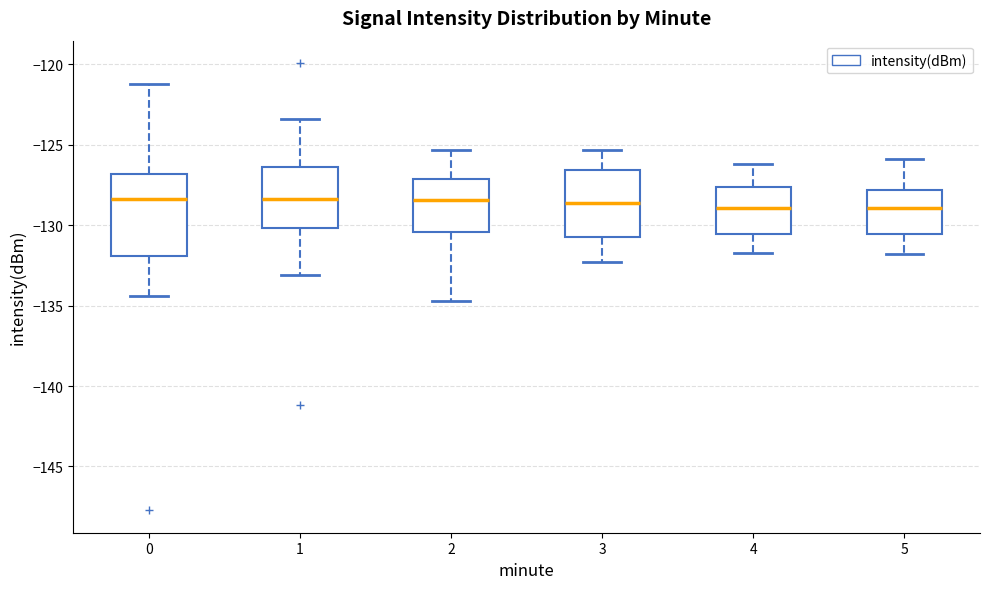

Reading left to right, read every box against the y-axis: the position of its median line, the range the box covers, and the ends of its whiskers. The values are not printed on the chart, so give them approximately, as read against the axis.

0: median -128.5, box -132.0 to -127.0, whiskers -134.5 to -121.0
1: median -128.5, box -130.0 to -126.5, whiskers -133.0 to -123.5
2: median -128.5, box -130.5 to -127.0, whiskers -134.5 to -125.5
3: median -128.5, box -130.5 to -126.5, whiskers -132.5 to -125.5
4: median -129.0, box -130.5 to -127.5, whiskers -131.5 to -126.0
5: median -129.0, box -130.5 to -128.0, whiskers -132.0 to -126.0